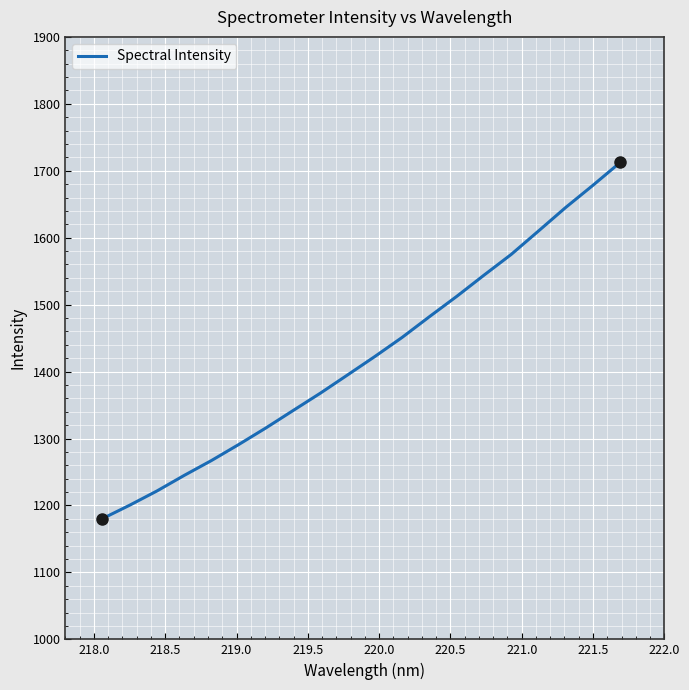

What is the difference between the second highest and second lowest values?

477.8